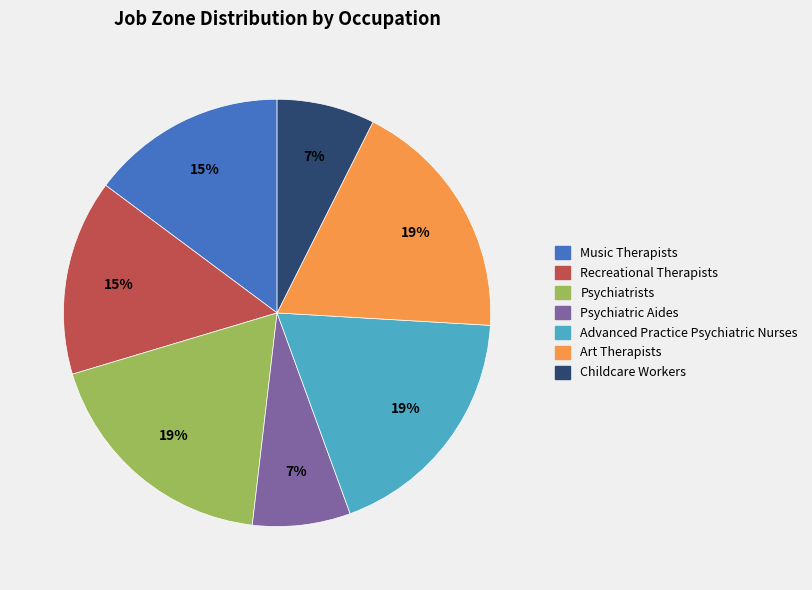

Do Music Therapists and Childcare Workers together represent more than half of the pie?

No